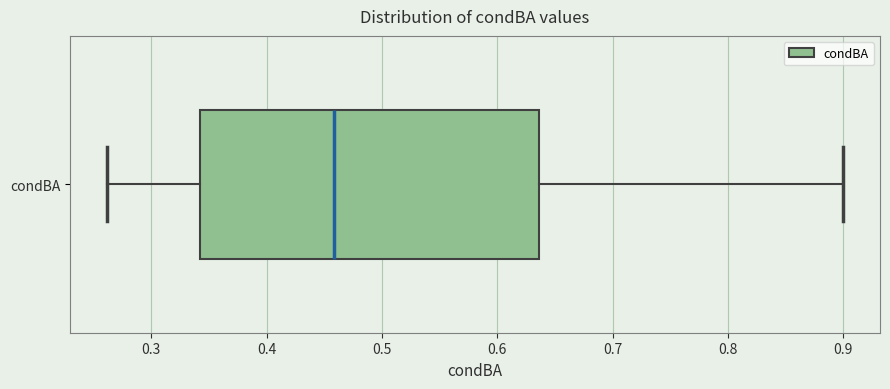

Where is the left edge of the box for condBA on the x-axis? The values are not printed on the chart, so give them approximately, as read against the axis.

0.34